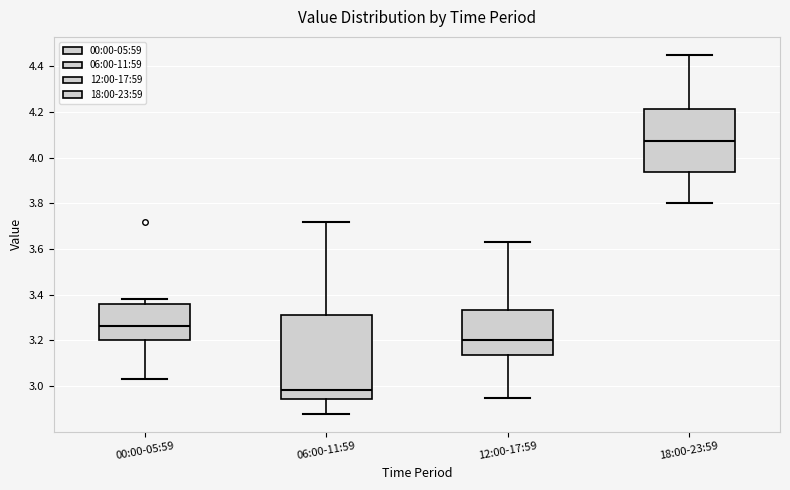

Which box is the tallest, from its lower edge to its upper edge?

06:00-11:59